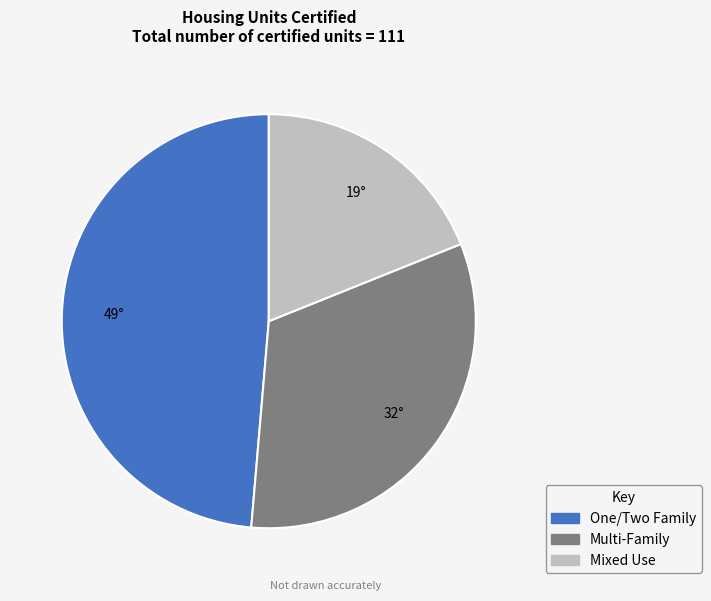

Does any single category account for the majority?

No